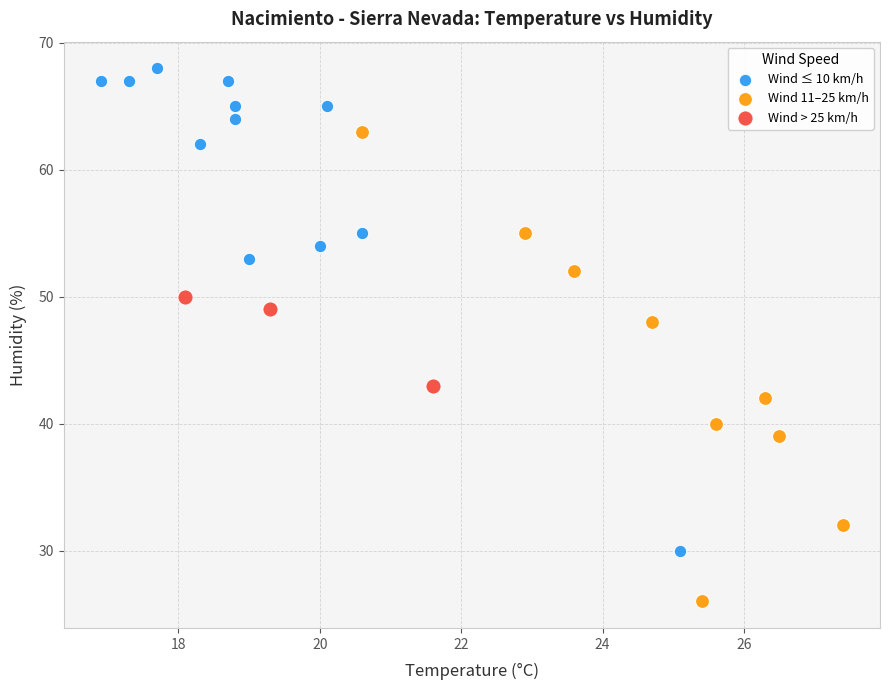

Which series reaches the maximum Y coordinate?

Wind ≤ 10 km/h